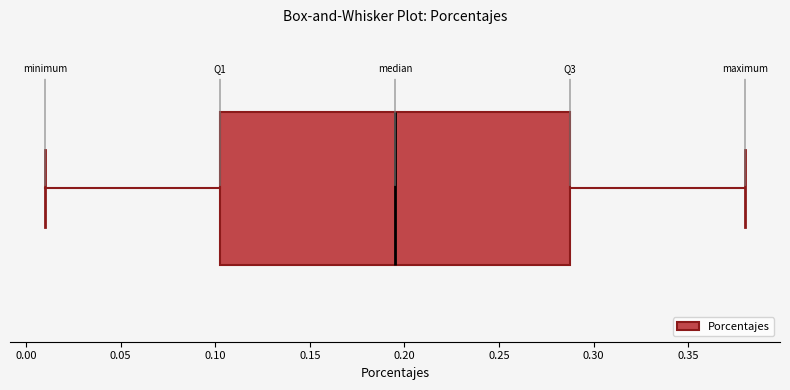

Read this box plot against the x-axis: the position of the median line, the range covered by the box, and the ends of both whiskers. The values are not printed on the chart, so give them approximately, as read against the axis.

median 0.195, box 0.105 to 0.290, whiskers 0.010 to 0.380